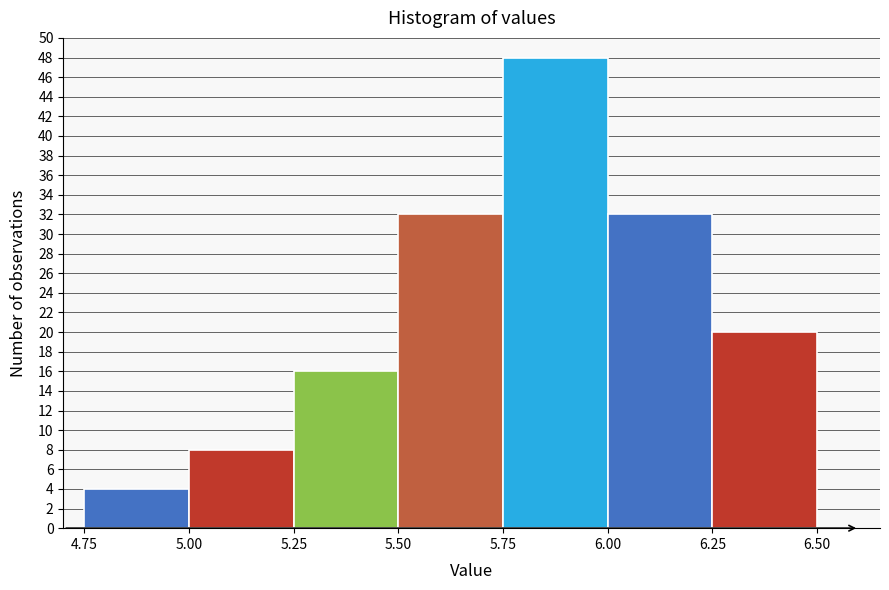

Over which range of the x-axis is the bar tallest?

5.75 to 6.00